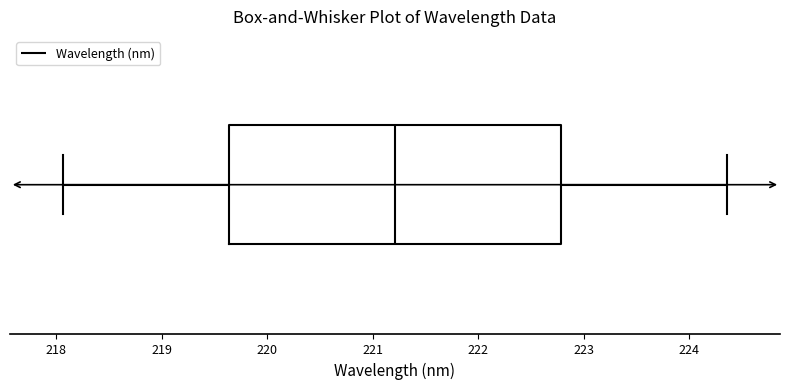

Where is the right edge of the box on the x-axis? The values are not printed on the chart, so give them approximately, as read against the axis.

222.8